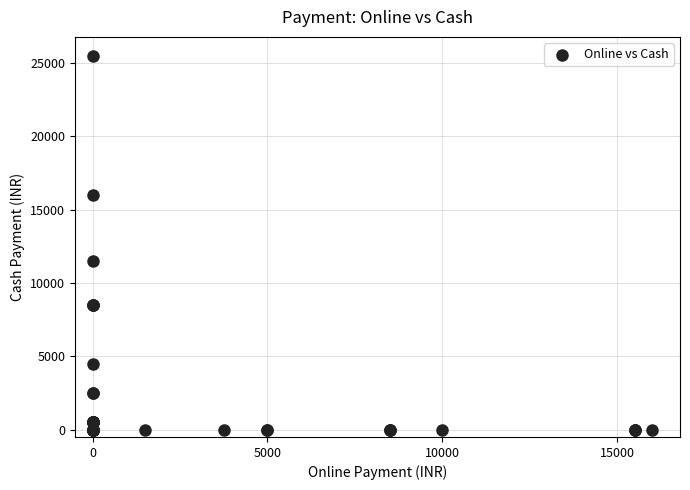

What Y value in the scatter plot is closest to 12750?

11500